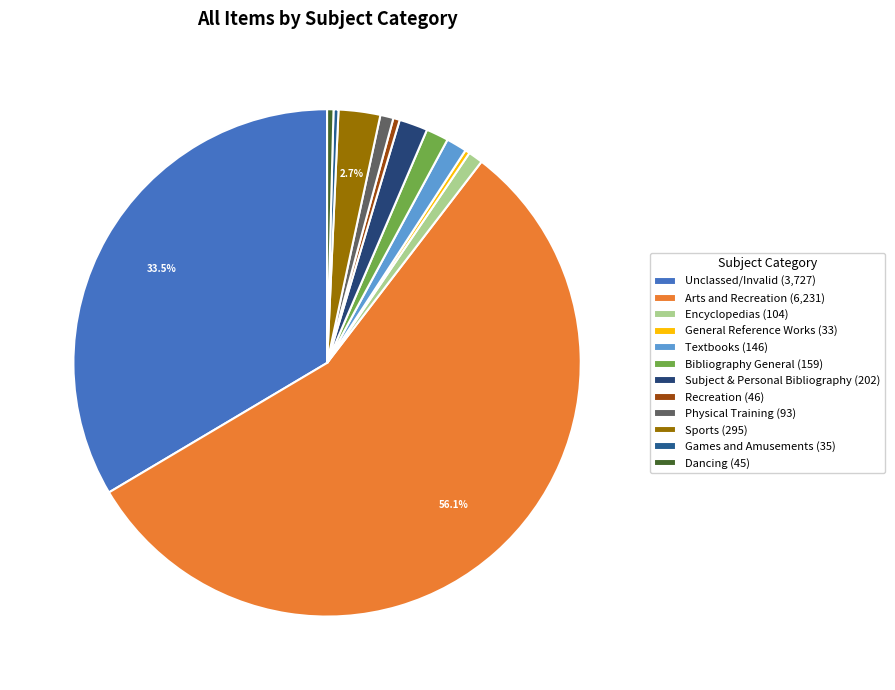

To the nearest percent, what is the average slice percentage?

8%